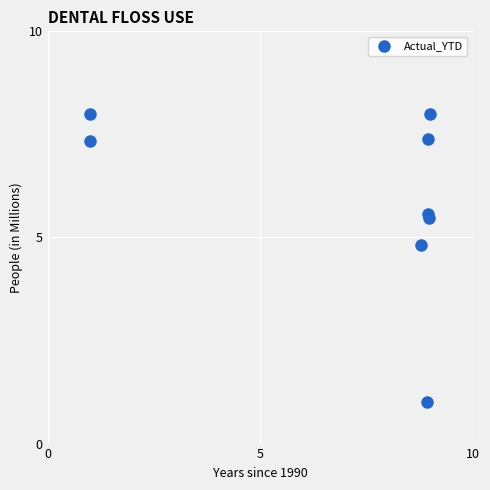

What Y value in the scatter plot is closest to 4?

4.8